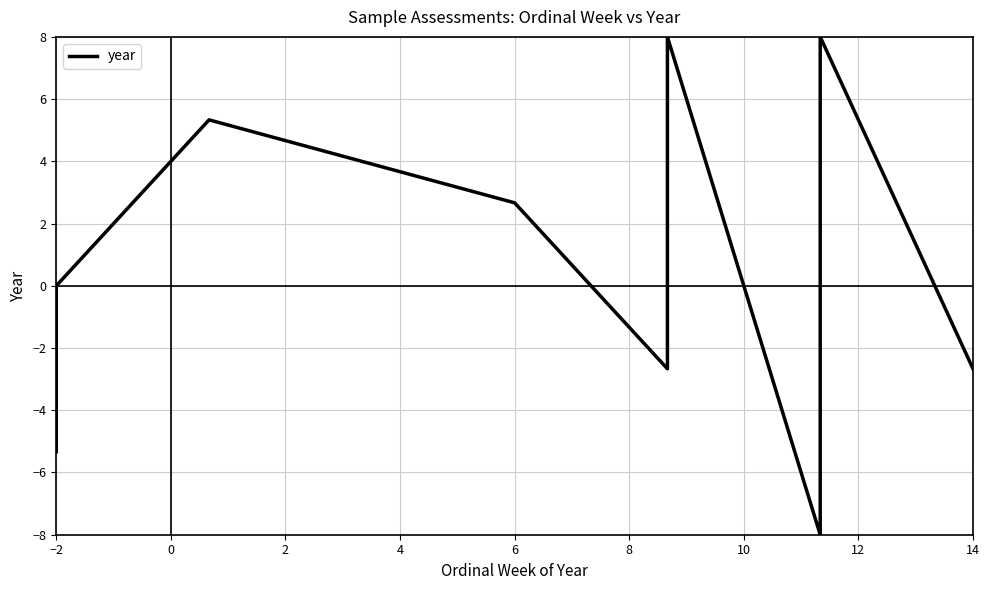

What is the value of the 1st point from the left?

-5.3